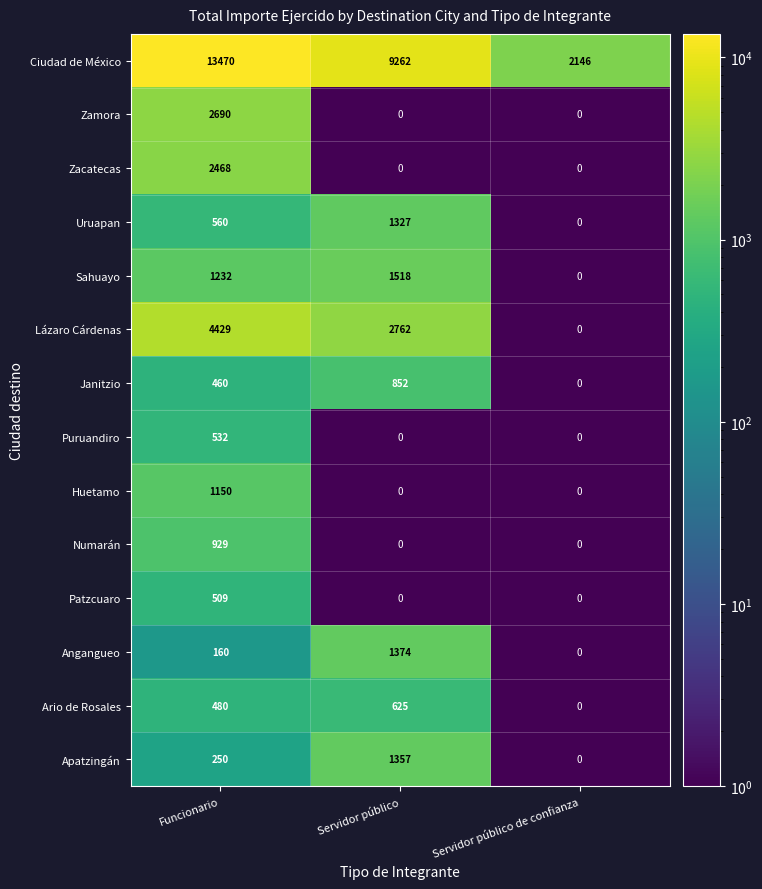

Which series changed the most between Servidor público and Servidor público de confianza?

Ciudad de México